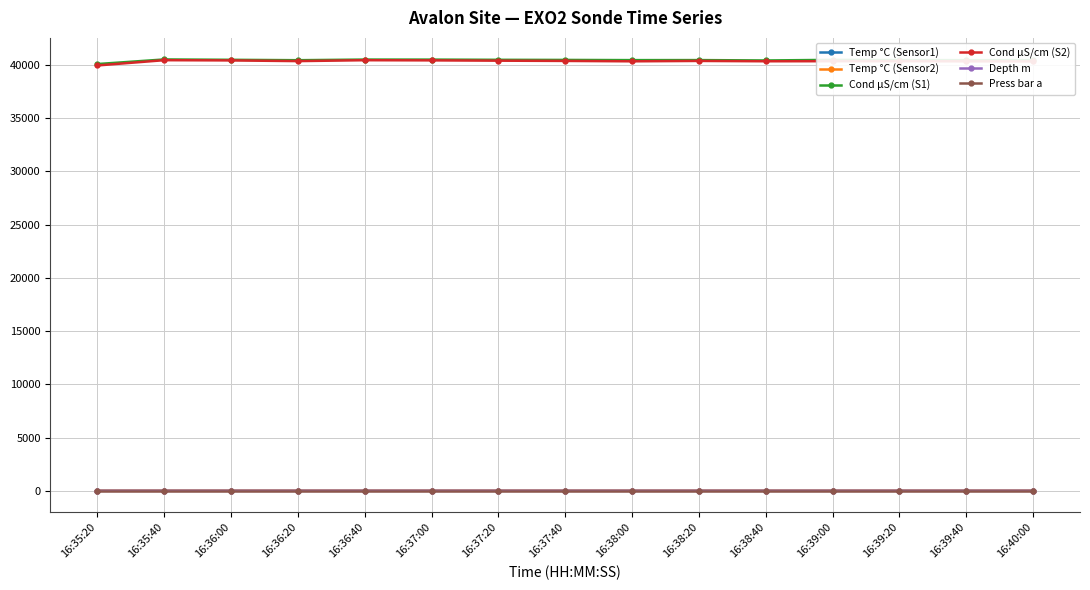

What value does the Temp °C (Sensor1) series have at 16:39:20?

14.1